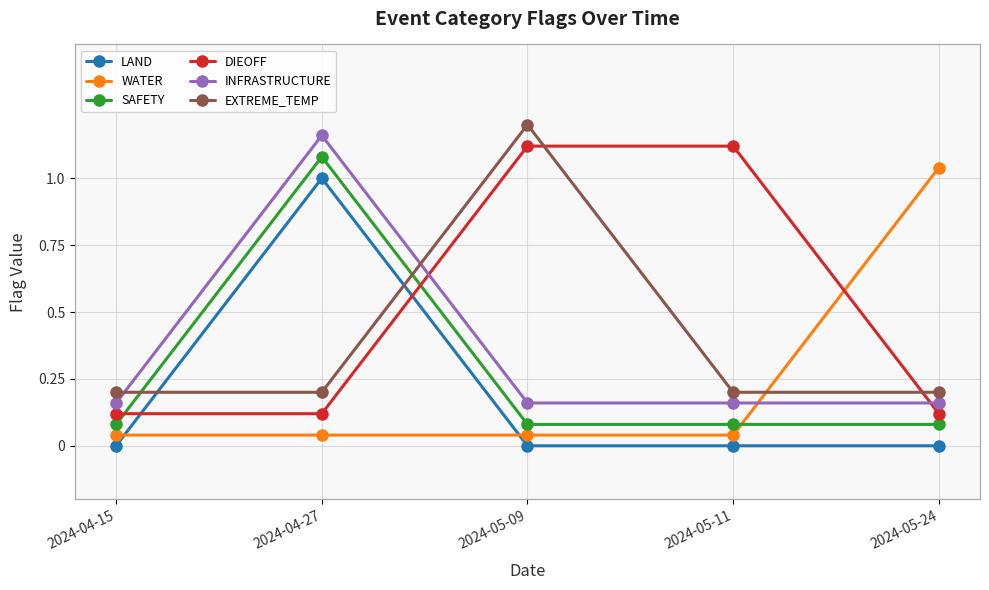

What is the total value across all series at 2024-04-27?

3.6